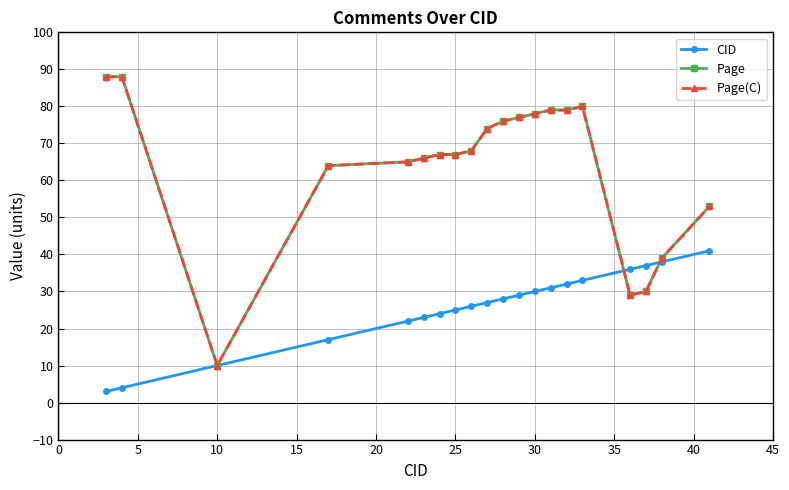

Does the chart have visible grid lines?

Yes